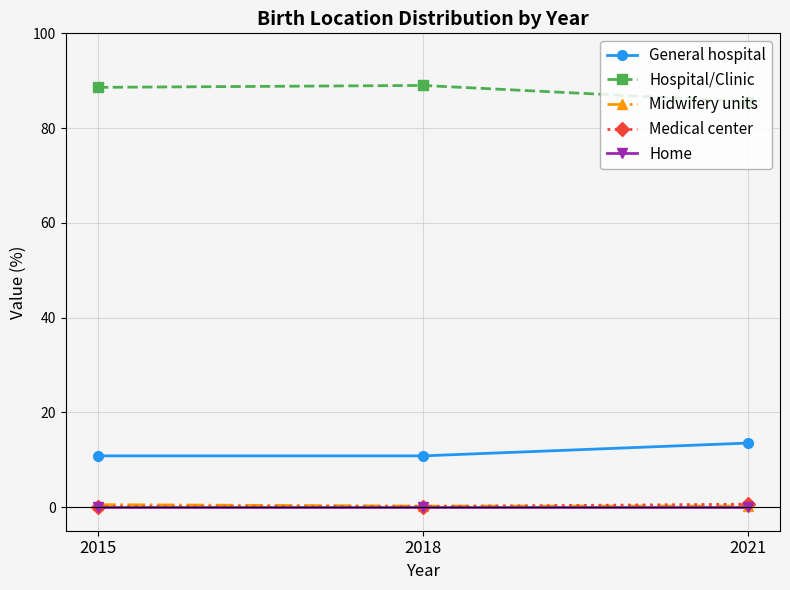

Is this an area chart (filled region under the line)?

No